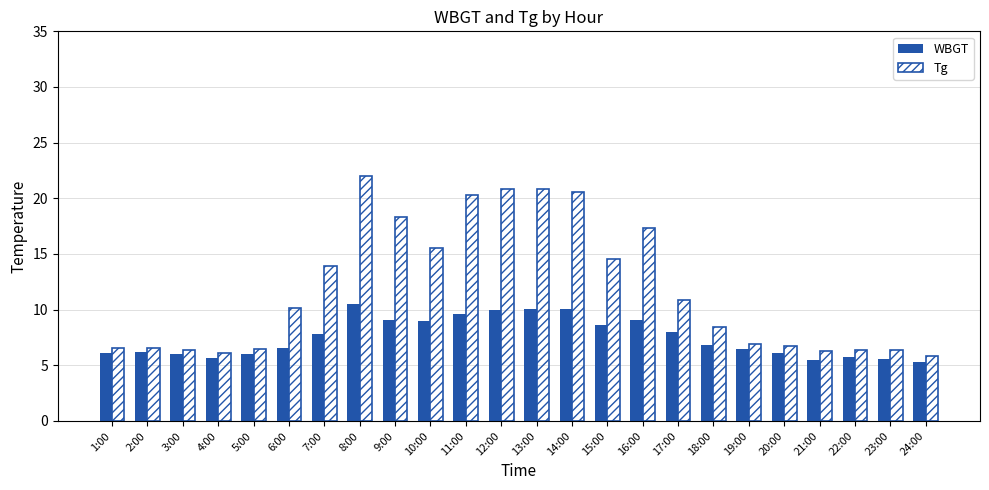

What is the value of the Tg bar at the 4th from the left?

6.1